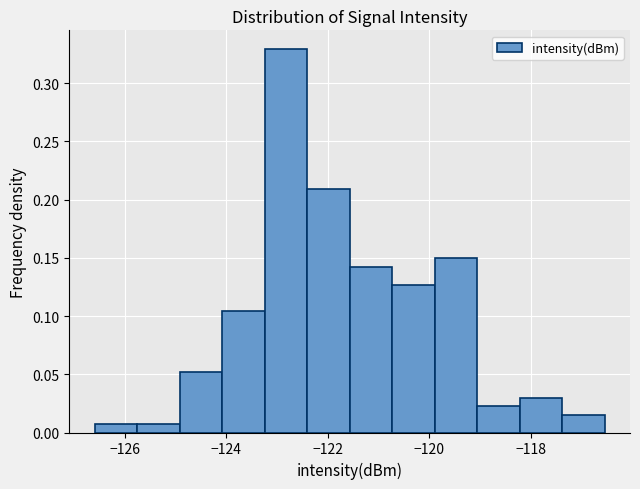

Reading left to right, transcribe this chart: for each bar, give the range it covers on the x-axis and its height. Neither the bar edges nor the heights are printed on the chart, so give them approximately, as read against the axes.

-126.6 to -125.8: 0.005
-125.8 to -125.0: 0.005
-125.0 to -124.0: 0.050
-124.0 to -123.2: 0.105
-123.2 to -122.4: 0.330
-122.4 to -121.6: 0.210
-121.6 to -120.8: 0.140
-120.8 to -119.8: 0.125
-119.8 to -119.0: 0.150
-119.0 to -118.2: 0.020
-118.2 to -117.4: 0.030
-117.4 to -116.6: 0.015